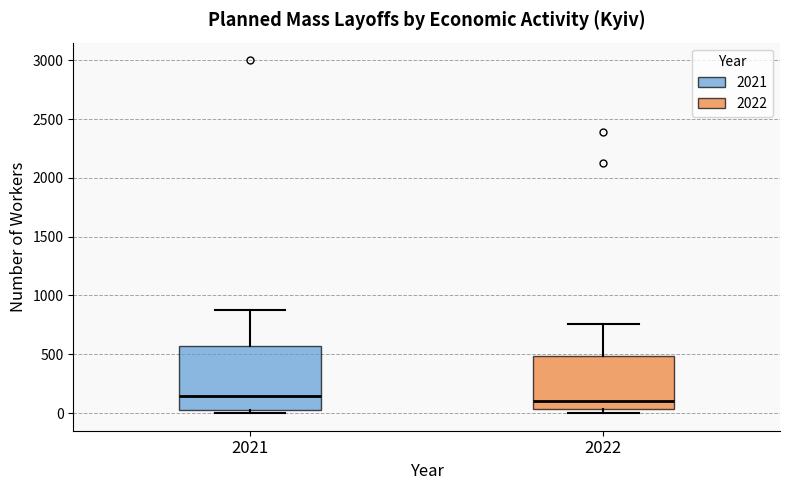

Comparing the boxes themselves (not the whiskers), which one is the tallest?

2021